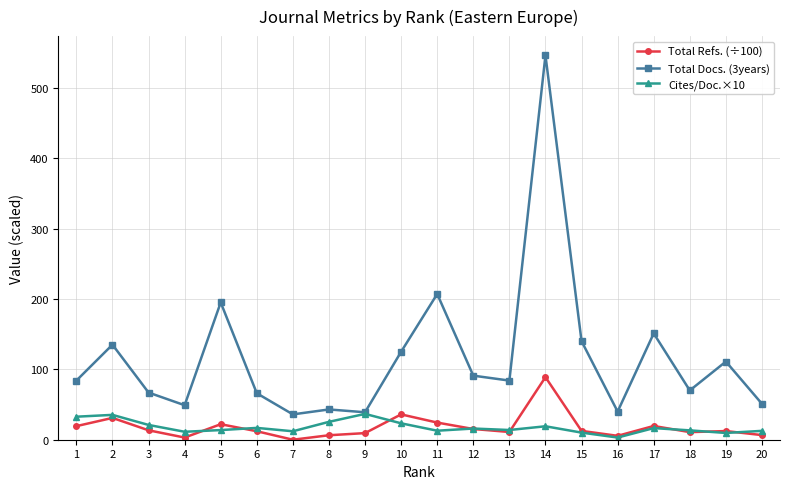

True or false: Total Docs. (3years) has more than 0 interior local peaks.

True